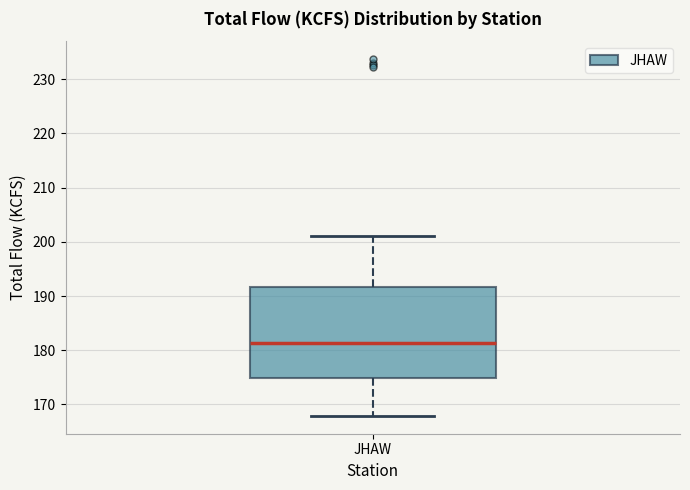

Read this box plot against the y-axis: the position of the median line, the range covered by the box, and the ends of both whiskers. The values are not printed on the chart, so give them approximately, as read against the axis.

median 181, box 175 to 192, whiskers 168 to 201